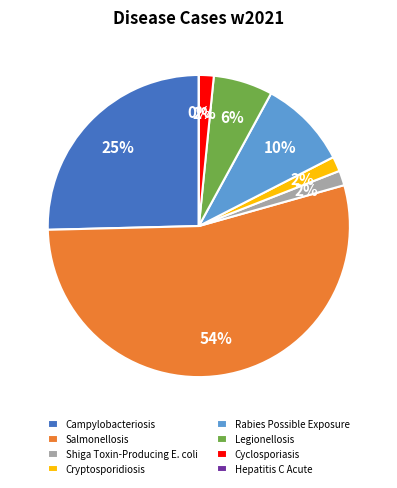

Which slice is the largest?

Salmonellosis